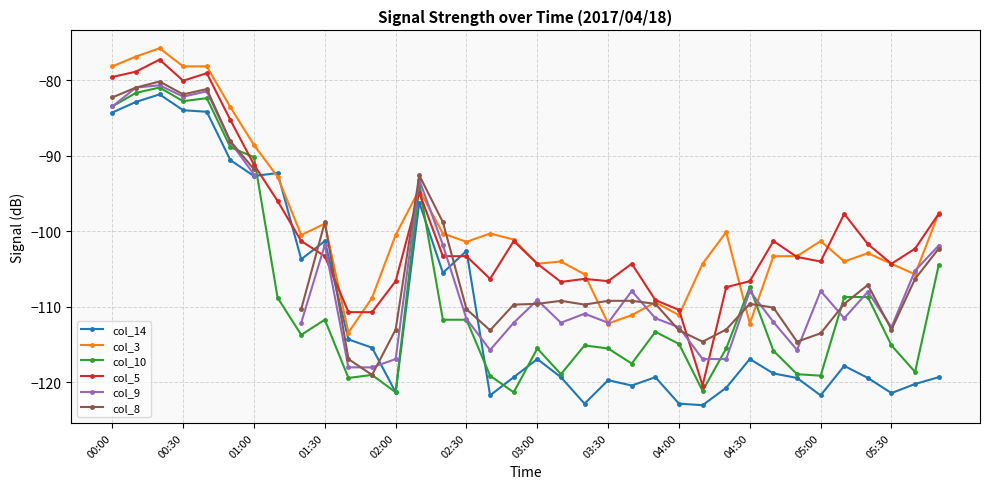

How many data points does each series have?

36